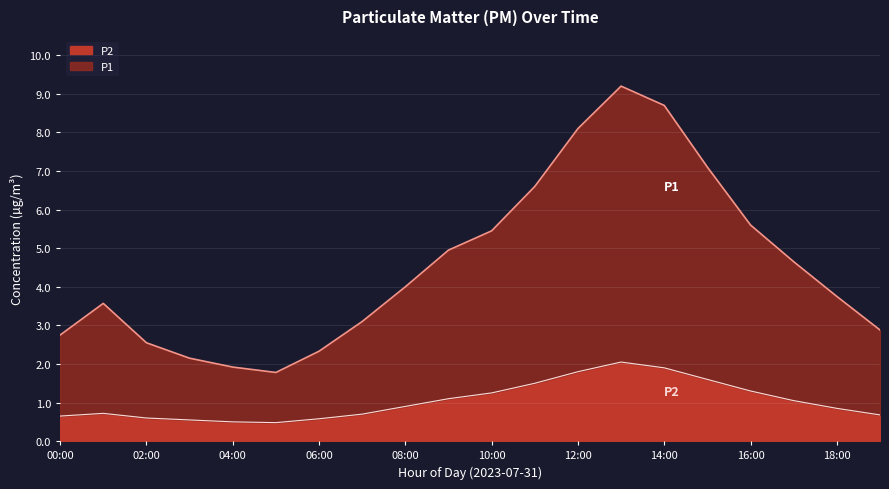

At which category is the sum across all series the highest?

13:00